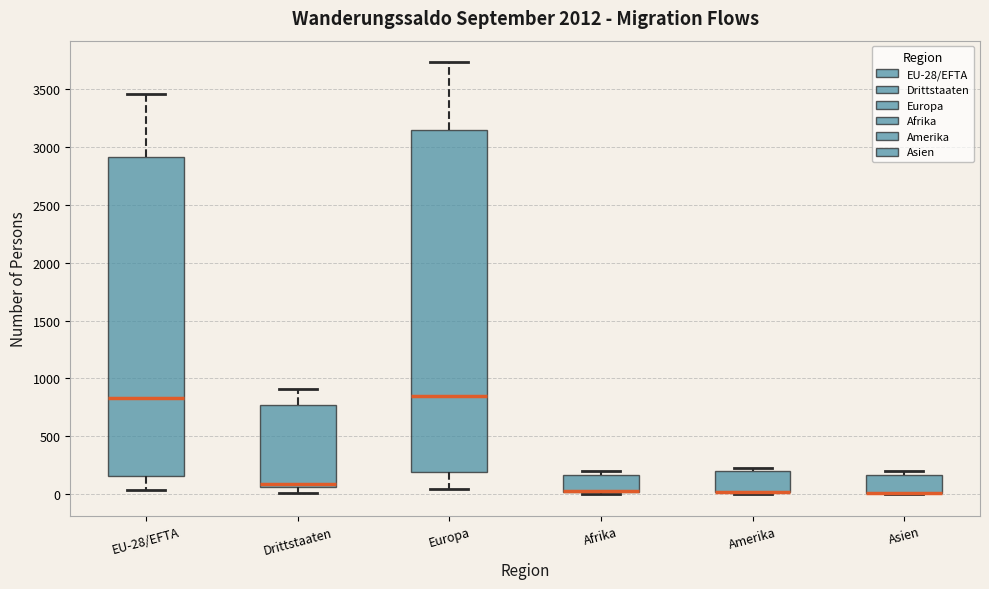

Reading left to right, transcribe this box plot: for each box, give where its median line is, the range the box spans, and where its two whiskers end, as read against the y-axis. The values are not printed on the chart, so give them approximately, as read against the axis.

EU-28/EFTA: median 850, box 150 to 2900, whiskers 50 to 3450
Drittstaaten: median 100, box 50 to 750, whiskers 0 to 900
Europa: median 850, box 200 to 3150, whiskers 50 to 3750
Afrika: median 50 (drawn on the box's lower edge), box 0 to 150, whiskers 0 (just below the box's lower edge) to 200
Amerika: median 0 (drawn on the box's lower edge), box 0 to 200, whiskers 0 (just below the box's lower edge) to 250
Asien: median 0 (drawn on the box's lower edge), box 0 to 150, whiskers 0 to 200